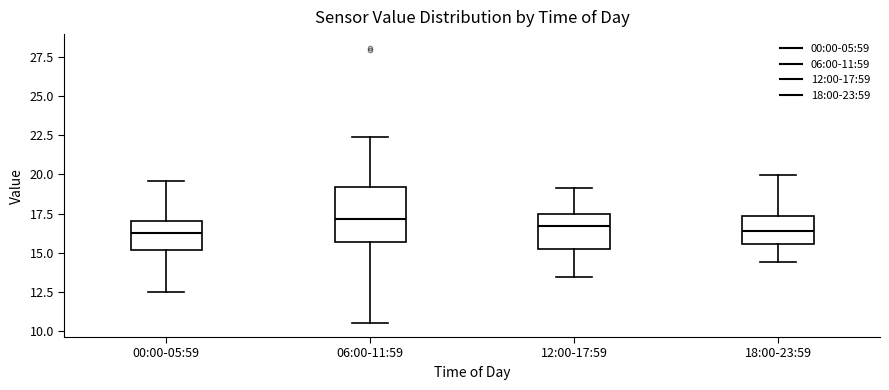

Where does the median line of the box for 06:00-11:59 sit on the y-axis? The values are not printed on the chart, so give them approximately, as read against the axis.

17.0